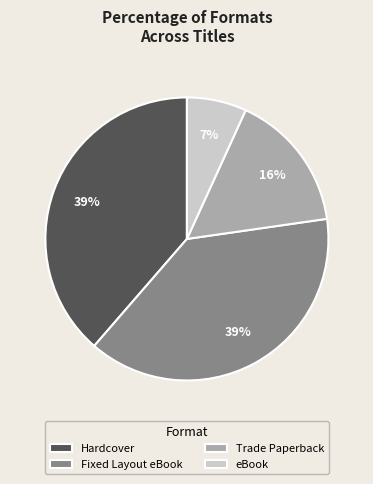

Is the sum of eBook and Fixed Layout eBook greater than half?

No